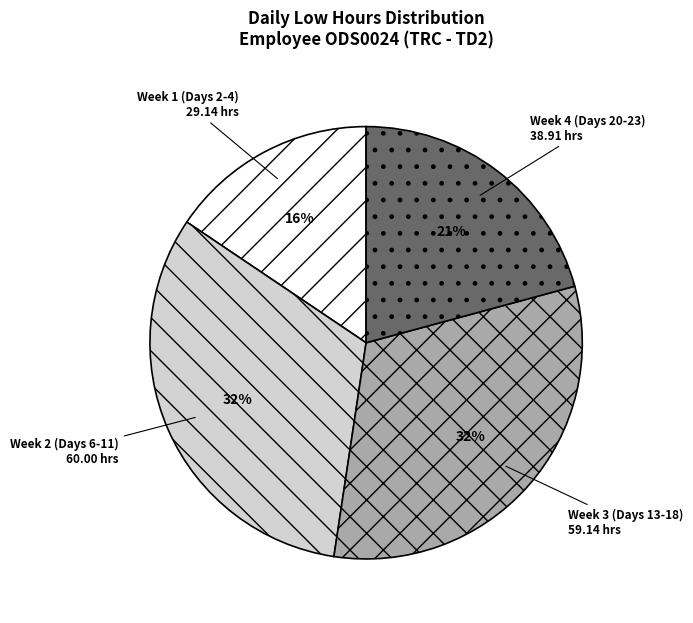

How many slices are in this pie chart?

4